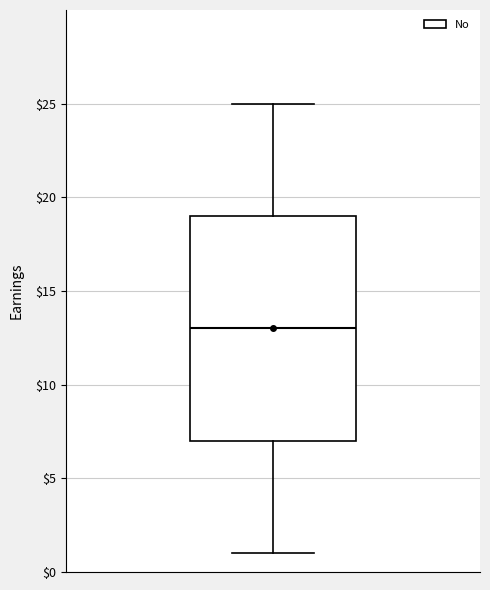

Read this box plot against the y-axis: the position of the median line, the range covered by the box, and the ends of both whiskers. The values are not printed on the chart, so give them approximately, as read against the axis.

median 13, box 7 to 19, whiskers 1 to 25